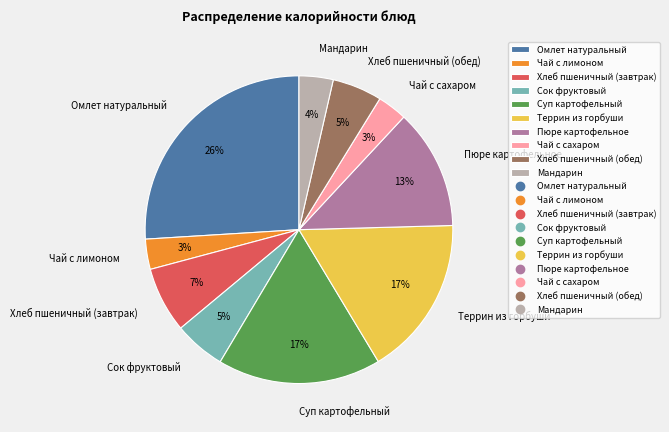

Which category has the biggest portion of the pie?

Омлет натуральный